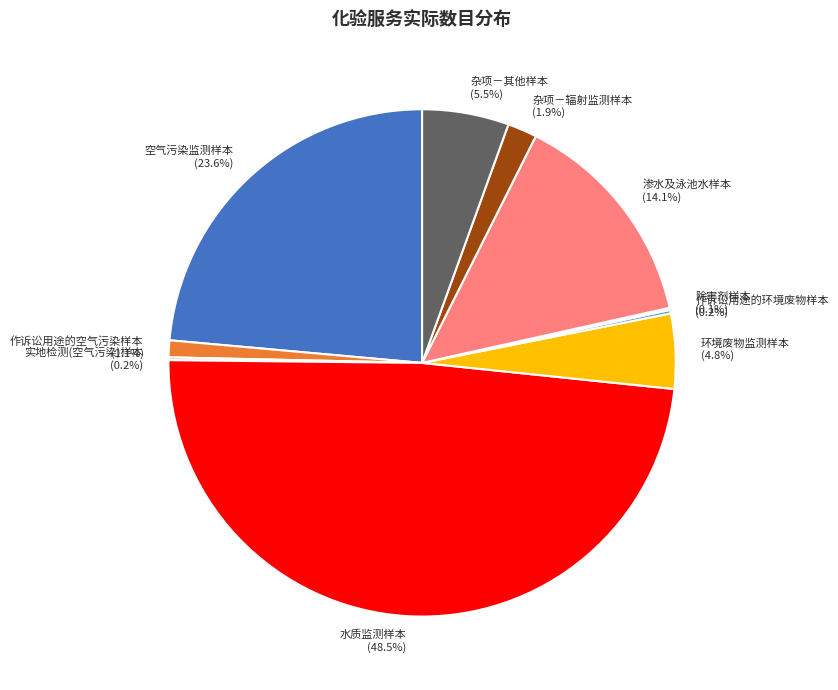

Combined, what portion of the pie is 水质监测样本 and 渗水及泳池水样本?

62.6%